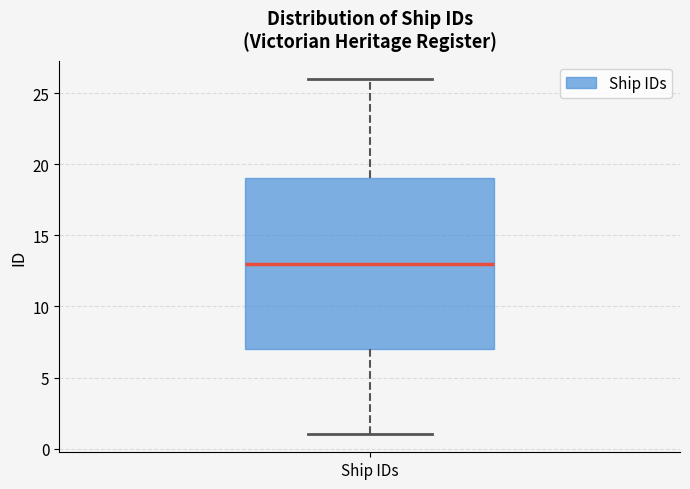

Transcribe this box plot: give where the median line is, the range the box spans, and where the two whiskers end, as read against the y-axis. The values are not printed on the chart, so give them approximately, as read against the axis.

median 13, box 7 to 19, whiskers 1 to 26